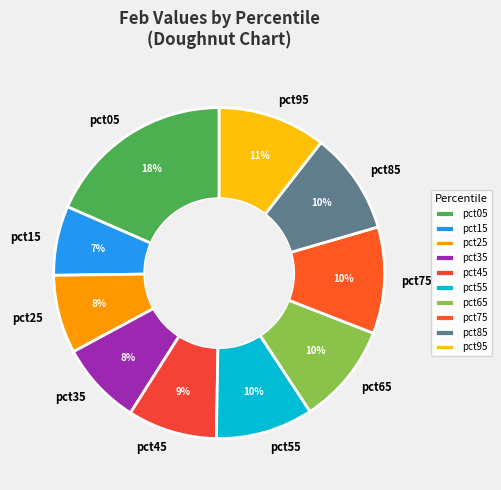

Is the sum of pct55 and pct75 greater than half?

No